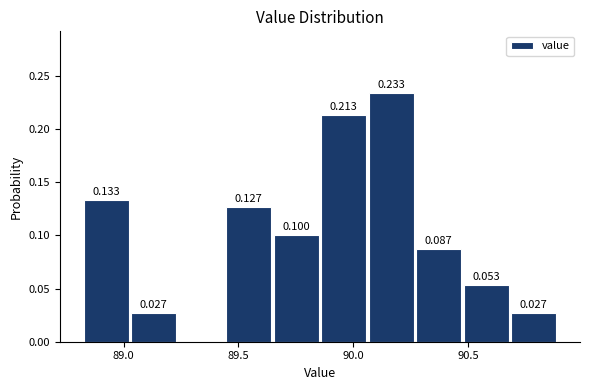

Over which range of the x-axis is the bar tallest?

90.05 to 90.25